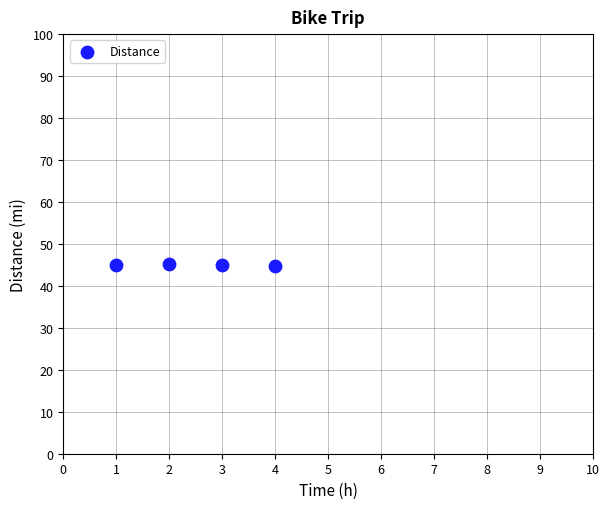

What is the average Y value?

45.0